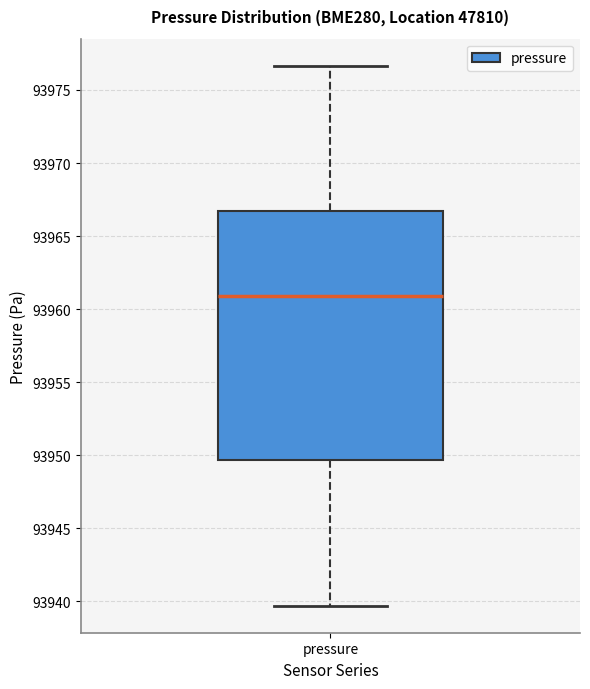

Where does the median line of the box for pressure sit on the y-axis? The values are not printed on the chart, so give them approximately, as read against the axis.

93961.0